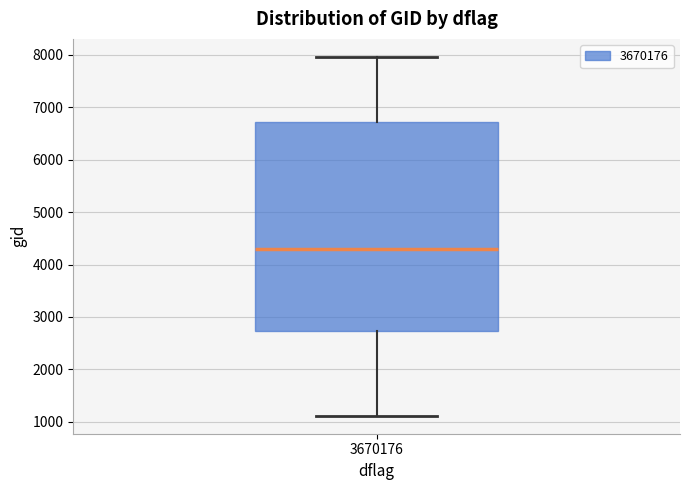

Read this box plot against the y-axis: the position of the median line, the range covered by the box, and the ends of both whiskers. The values are not printed on the chart, so give them approximately, as read against the axis.

median 4300, box 2700 to 6700, whiskers 1100 to 8000